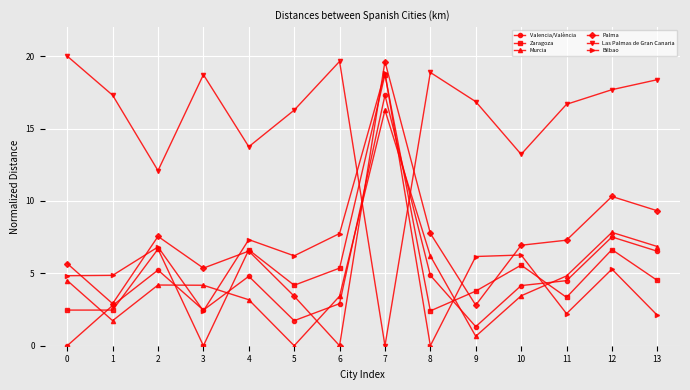

At which category is the sum across all series the highest?

7